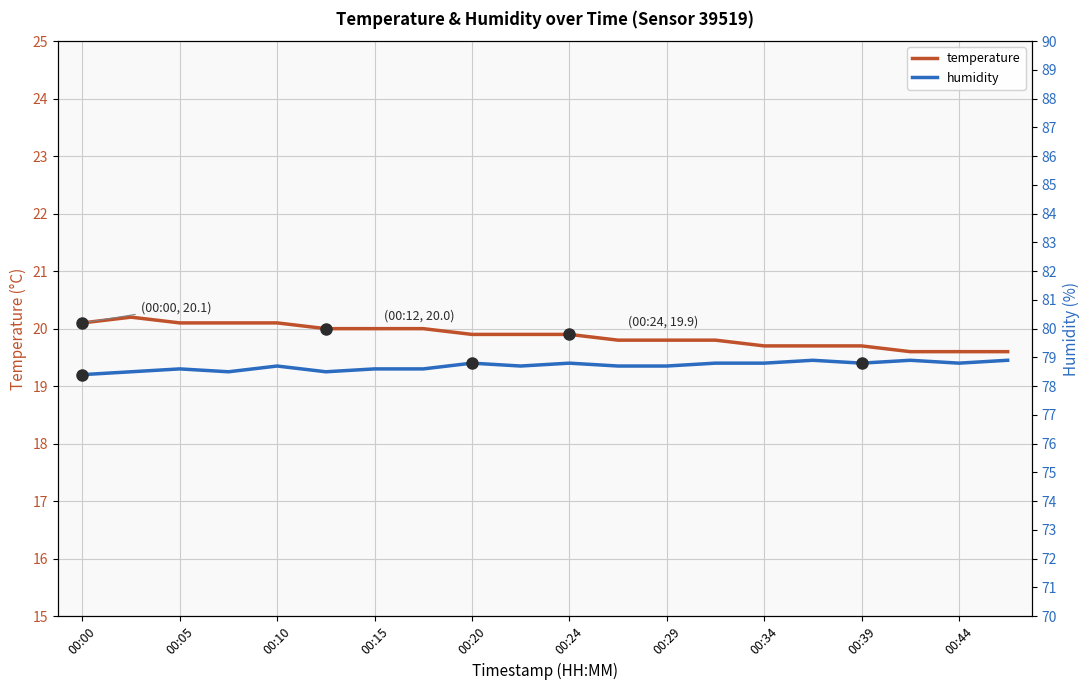

True or false: temperature has a value of 19.9 at 00:20.

True